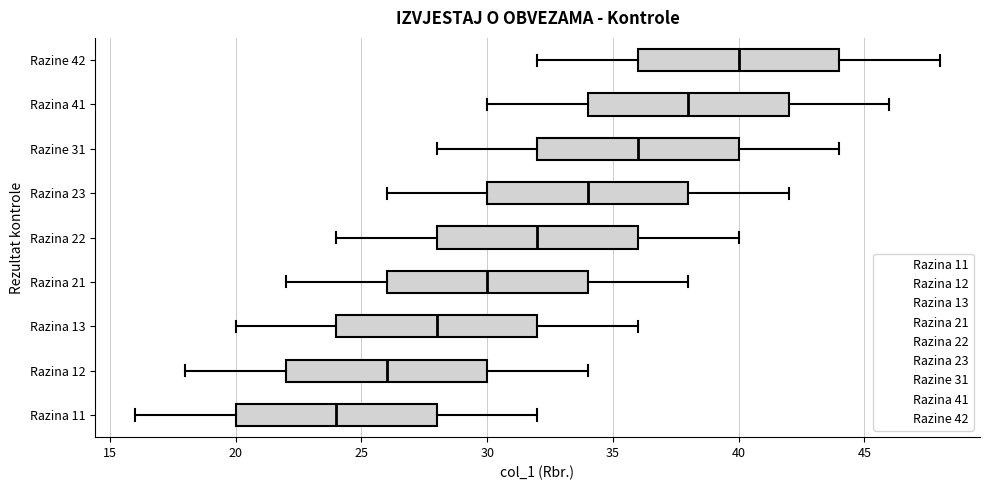

Which box's median line is the furthest to the right?

Razine 42